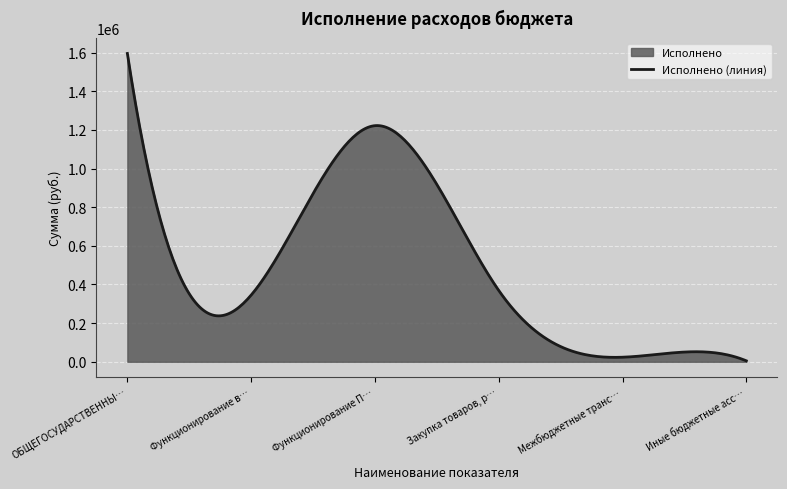

Which has a higher value, Межбюджетные трансферты or Иные бюджетные ассигнования?

Межбюджетные трансферты